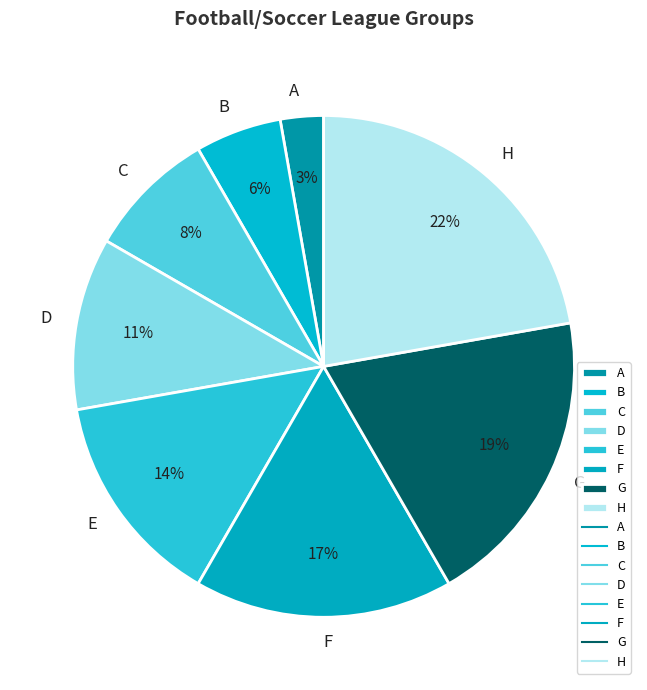

Is the sum of H and B greater than half?

No